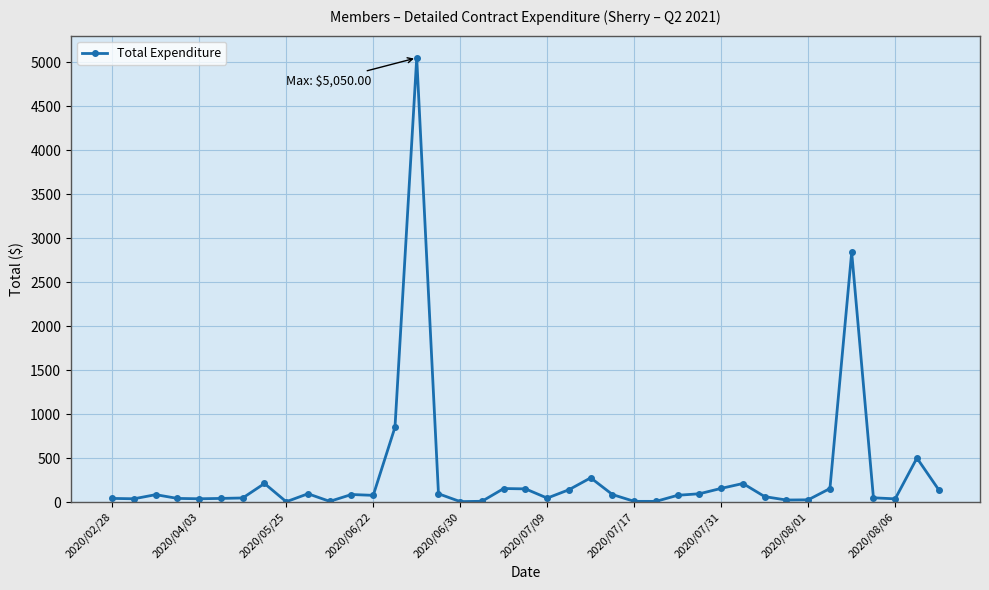

What is the value of the 38th point from the left?

500.0